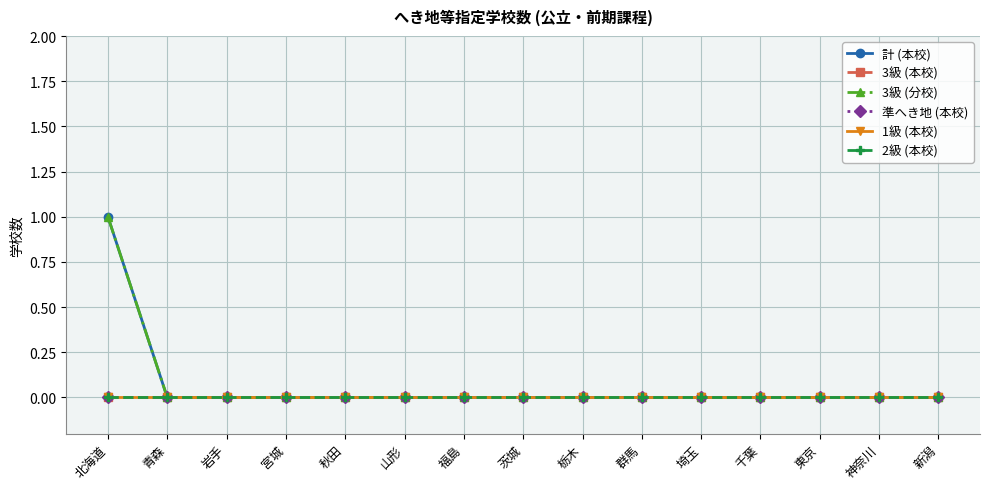

Where is 3級 (分校) nearest to the value 0?

青森